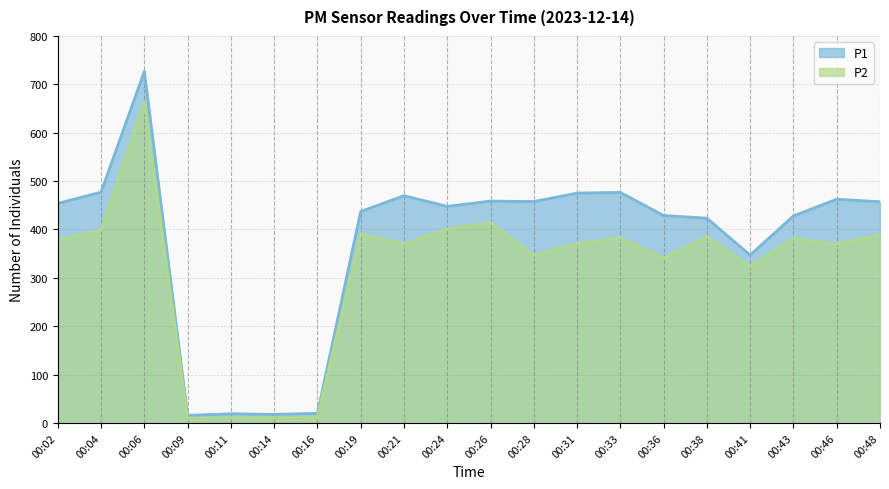

True or false: P2 and P1 intersect in this chart.

False